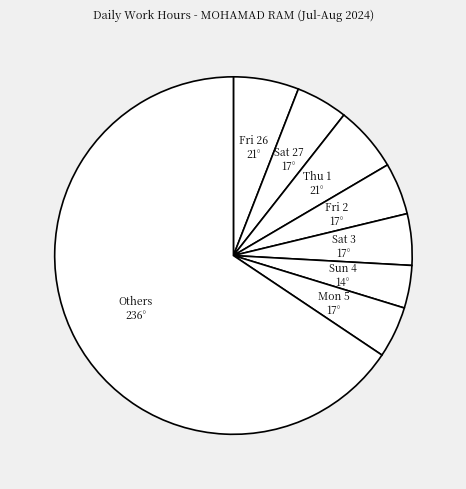

Which category has the biggest portion of the pie?

Others